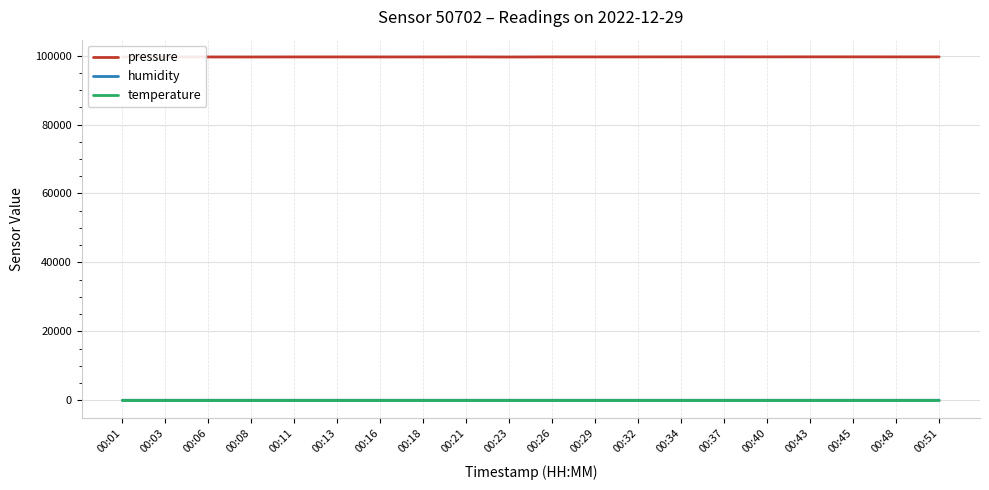

Which series has the widest spread of values?

pressure